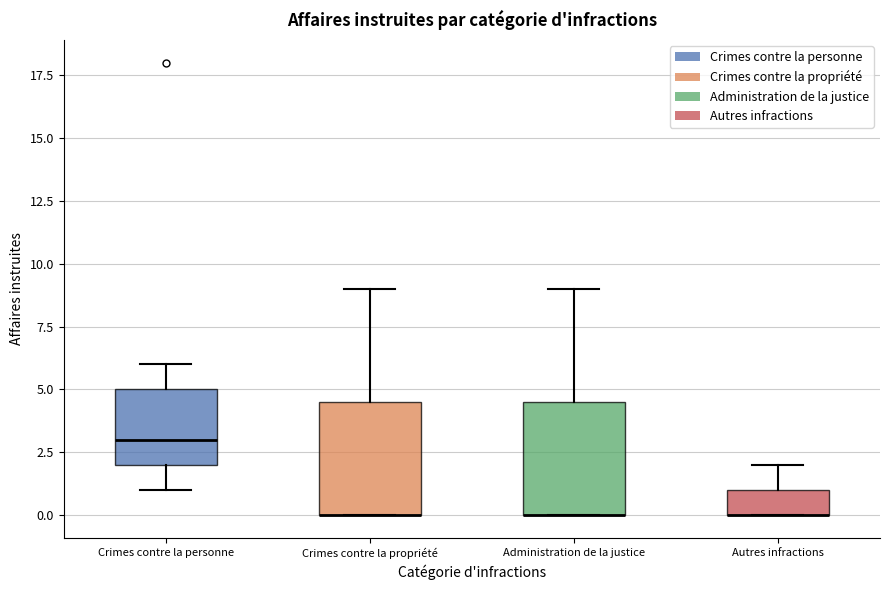

Reading left to right, read every box against the y-axis: the position of its median line, the range the box covers, and the ends of its whiskers. The values are not printed on the chart, so give them approximately, as read against the axis.

Crimes contre la personne: median 3.0, box 2.0 to 5.0, whiskers 1.0 to 6.0
Crimes contre la propriété: median 0.0 (drawn on the box's lower edge), box 0.0 to 4.5, whiskers 0.0 to 9.0
Administration de la justice: median 0.0 (drawn on the box's lower edge), box 0.0 to 4.5, whiskers 0.0 to 9.0
Autres infractions: median 0.0 (drawn on the box's lower edge), box 0.0 to 1.0, whiskers 0.0 to 2.0